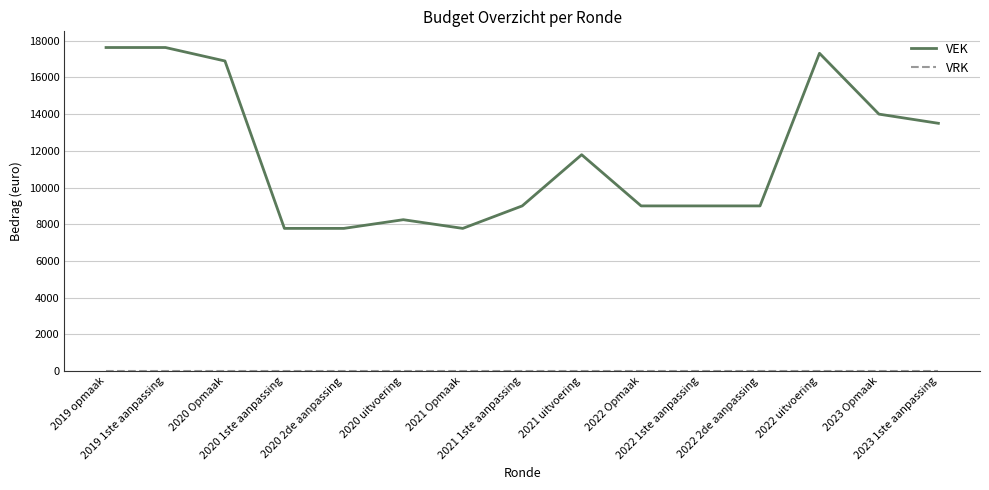

Which series has the largest total across all categories?

VEK